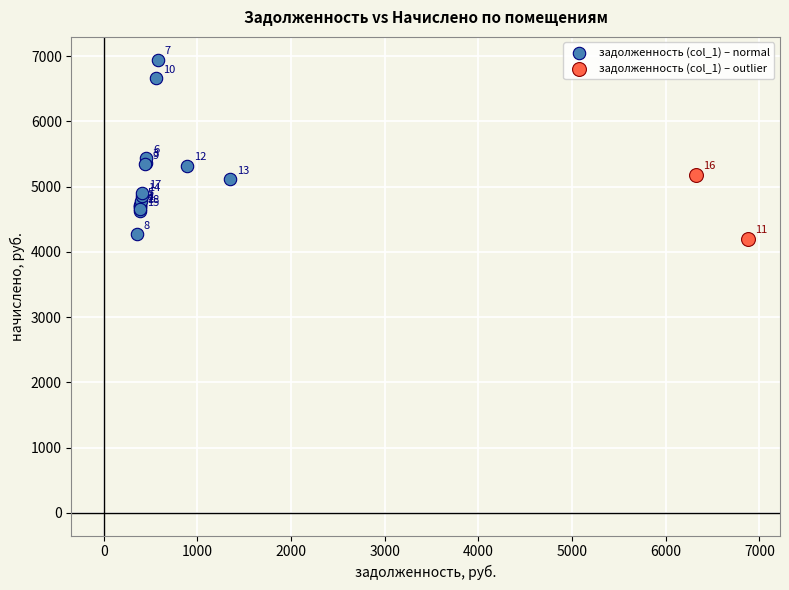

Which series has the largest Y range (max minus min)?

задолженность (col_1) – normal